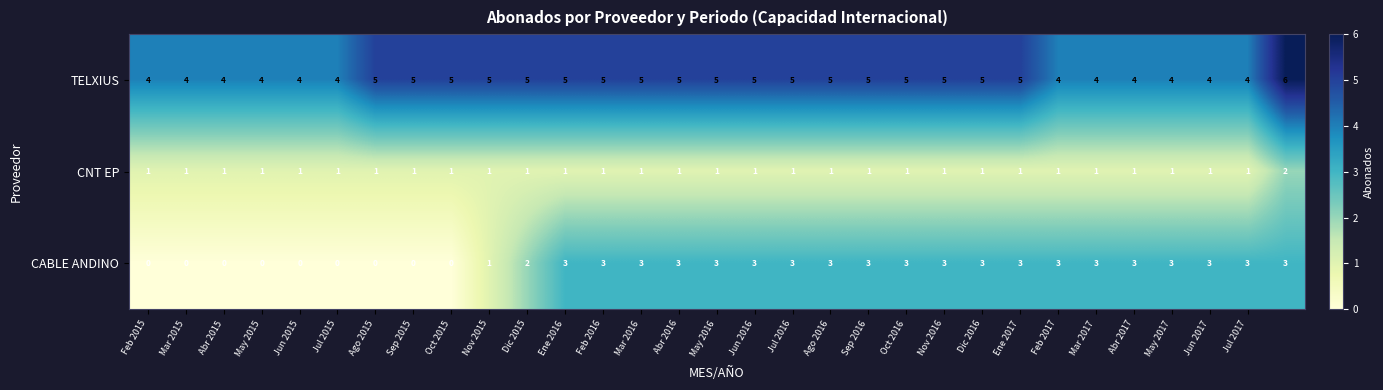

Count the TELXIUS values in the range 4 to 5.

30